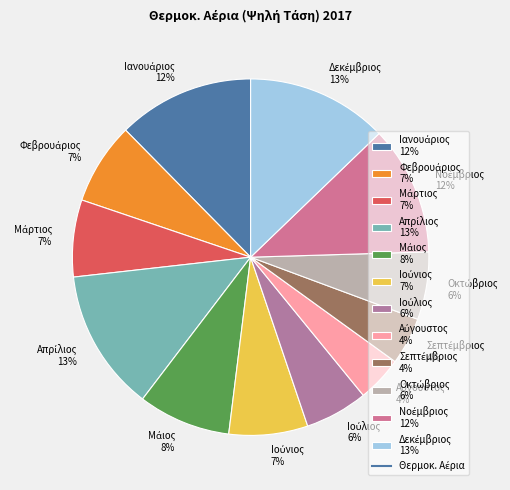

Is there a majority slice in this chart?

No